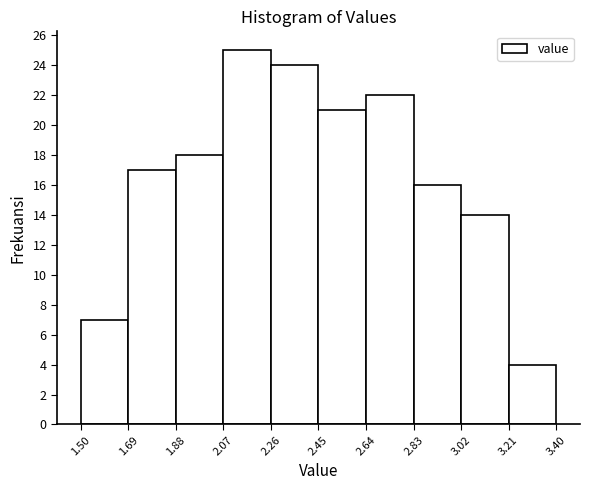

Over which range of the x-axis is the bar tallest?

2.07 to 2.26